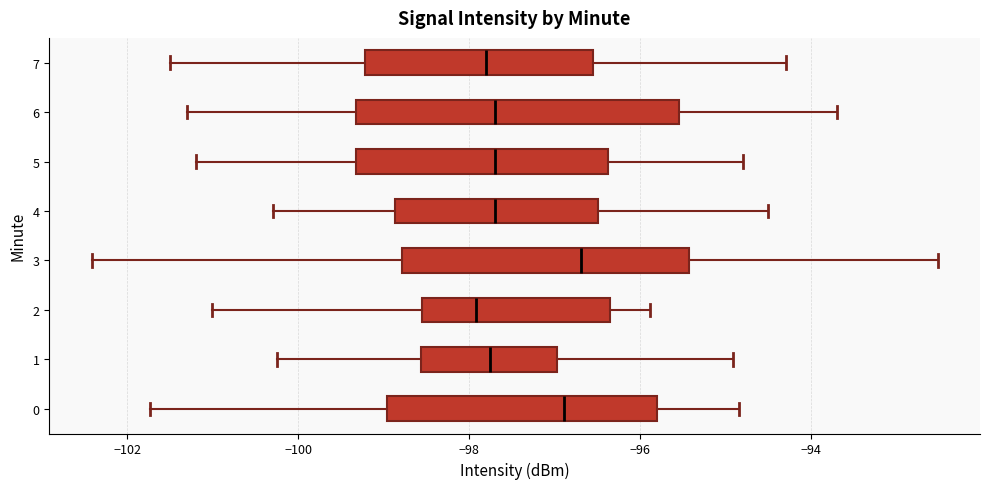

Reading bottom to top, read every box against the x-axis: the position of its median line, the range the box covers, and the ends of its whiskers. The values are not printed on the chart, so give them approximately, as read against the axis.

0: median -96.8, box -99.0 to -95.8, whiskers -101.8 to -94.8
1: median -97.8, box -98.6 to -97.0, whiskers -100.2 to -95.0
2: median -98.0, box -98.6 to -96.4, whiskers -101.0 to -95.8
3: median -96.6, box -98.8 to -95.4, whiskers -102.4 to -92.6
4: median -97.6, box -98.8 to -96.4, whiskers -100.2 to -94.4
5: median -97.6, box -99.4 to -96.4, whiskers -101.2 to -94.8
6: median -97.6, box -99.4 to -95.6, whiskers -101.2 to -93.6
7: median -97.8, box -99.2 to -96.6, whiskers -101.4 to -94.2